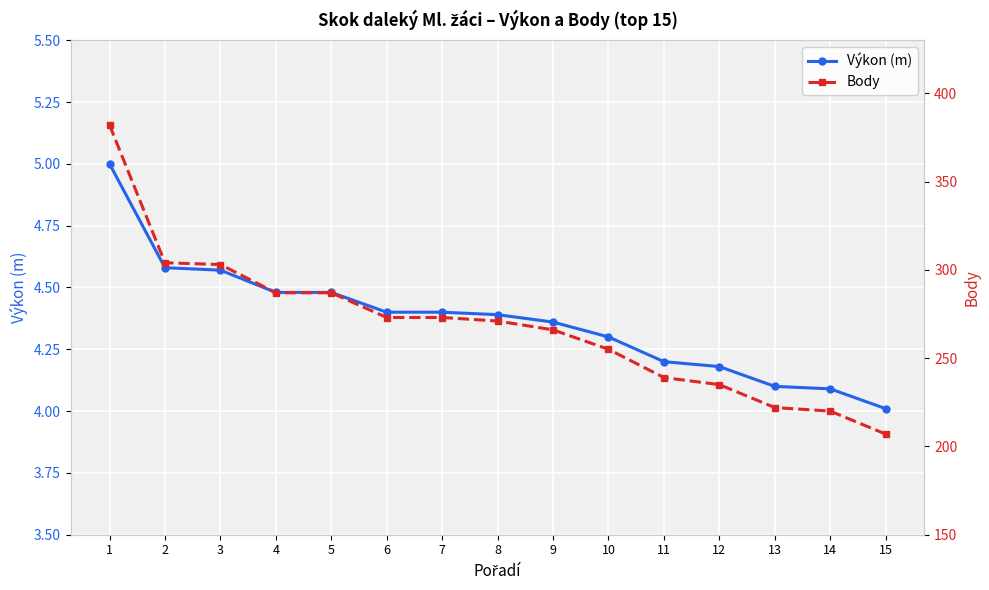

How many data points does each series have?

15